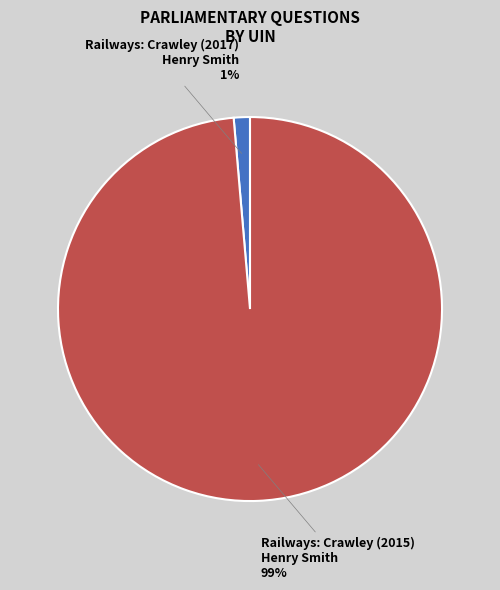

Rank the categories by value from lowest to highest.

Railways: Crawley (2017) Henry Smith, Railways: Crawley (2015) Henry Smith